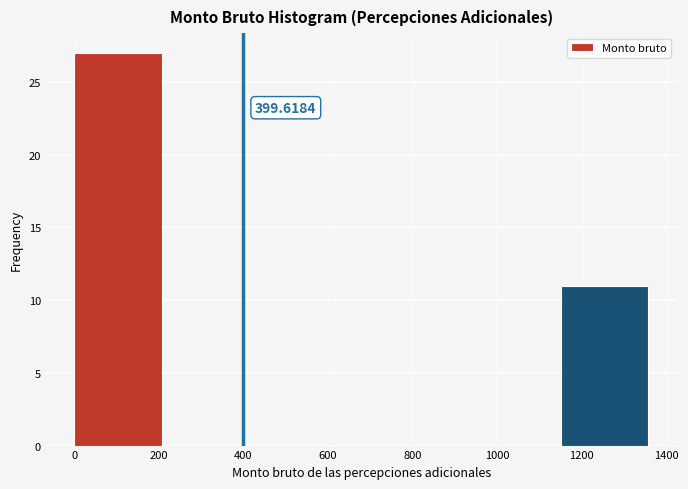

Which range on the x-axis has the tallest bar?

0 to 240